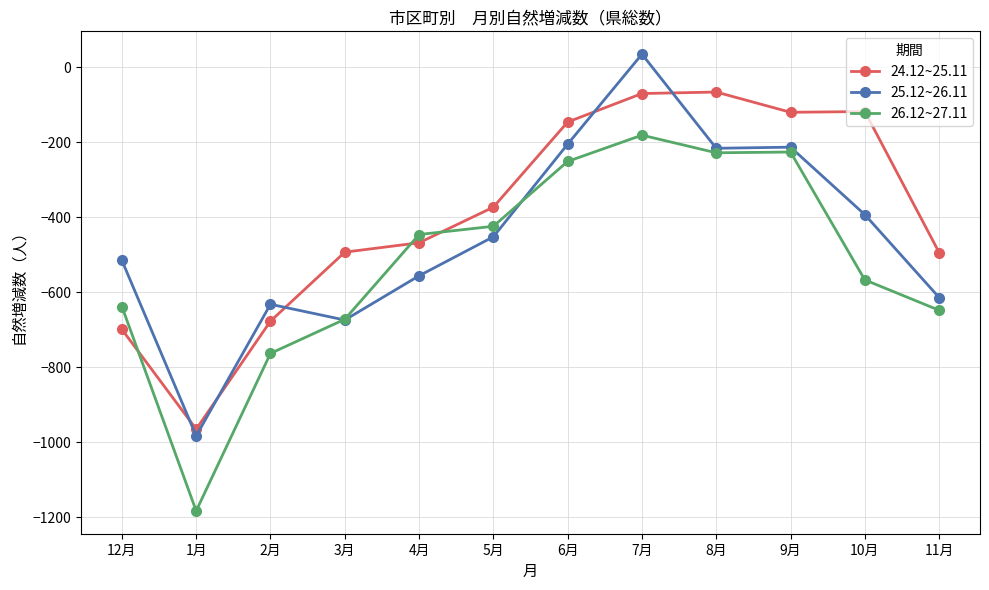

True or false: 24.12~25.11 and 25.12~26.11 cross at least once.

True